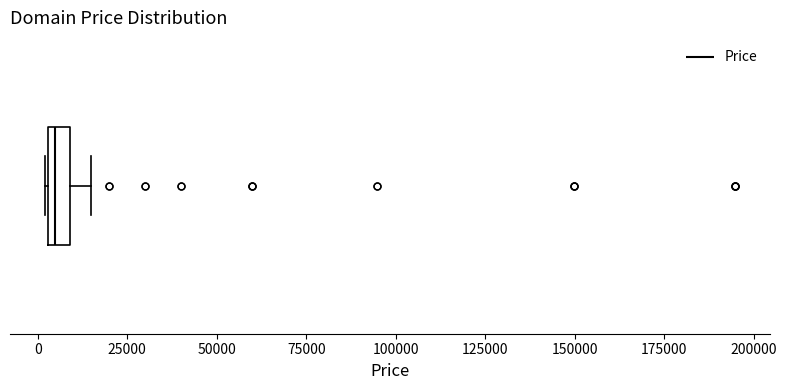

Where is the right edge of the box on the x-axis? The values are not printed on the chart, so give them approximately, as read against the axis.

10000